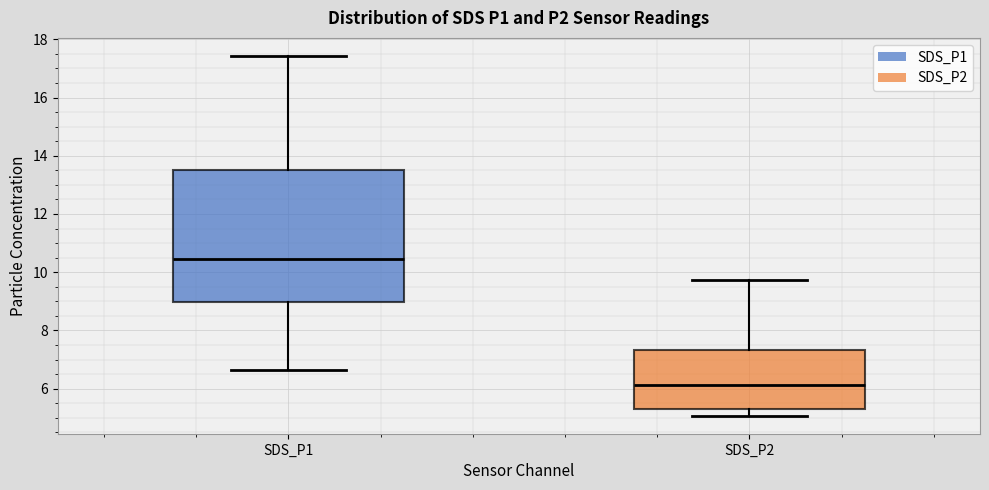

Comparing the boxes themselves (not the whiskers), which one is the tallest?

SDS_P1